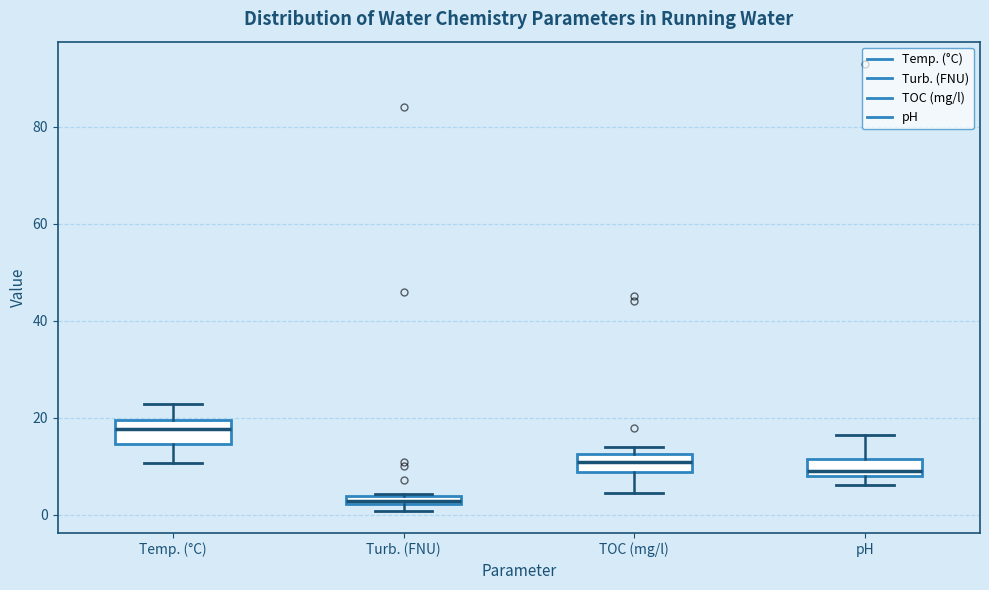

Which box has the highest median line?

Temp. (°C)